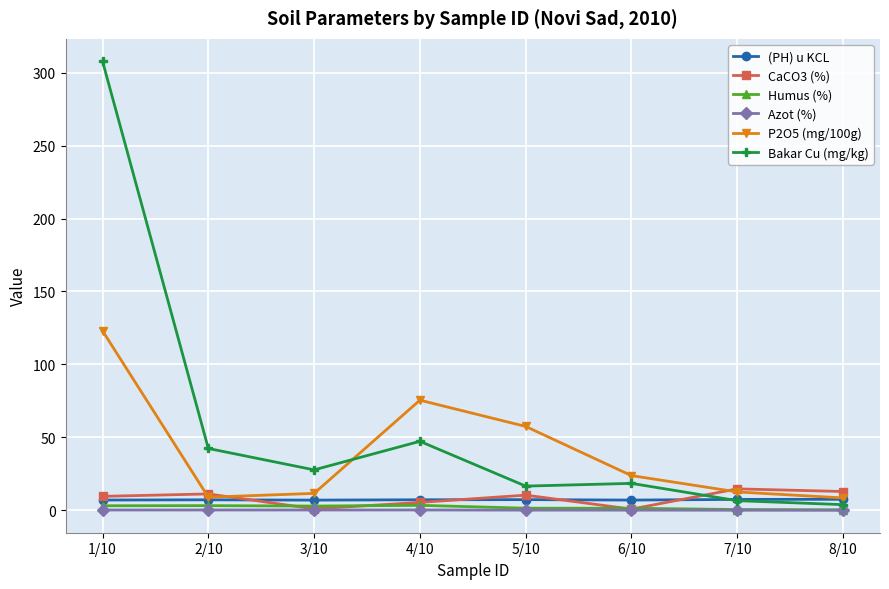

True or false: Bakar Cu (mg/kg) and Humus (%) intersect in this chart.

False